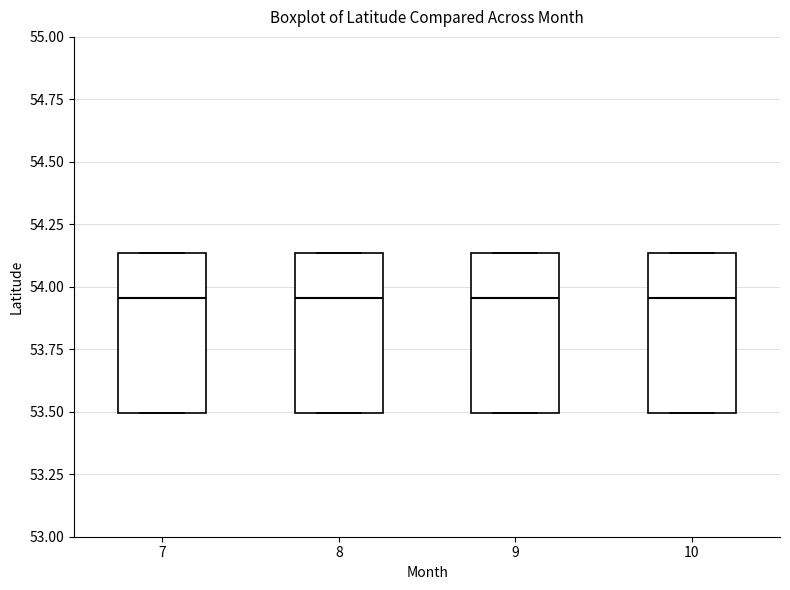

Where is the lower edge of the box at x = 9 on the y-axis? The values are not printed on the chart, so give them approximately, as read against the axis.

53.50